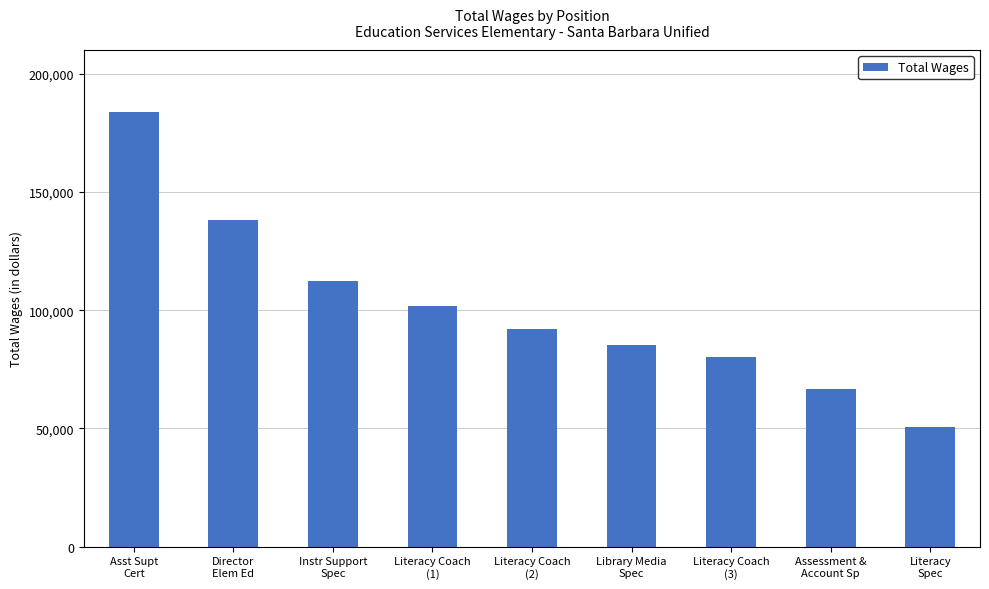

What is the difference between the maximum and second lowest values?

116961